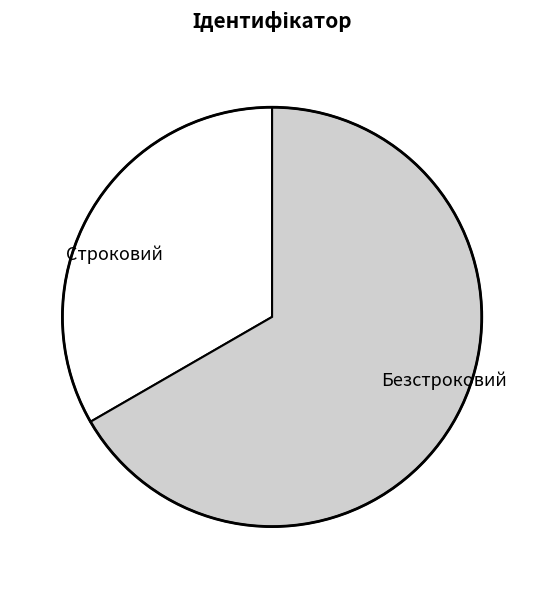

Approximately how many times larger is the value at Безстроковий compared to Строковий?

2.0